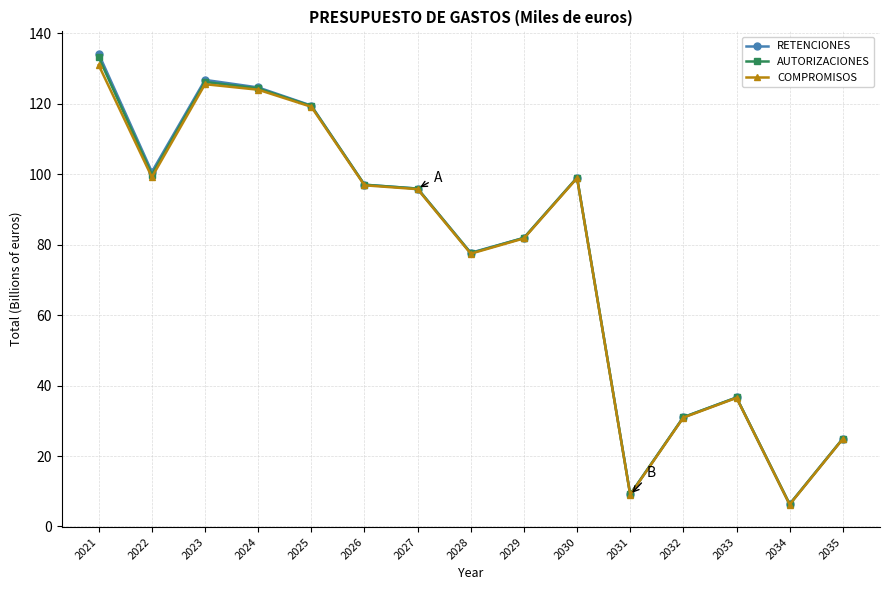

Between 2029 and 2030, which series saw the biggest shift?

COMPROMISOS